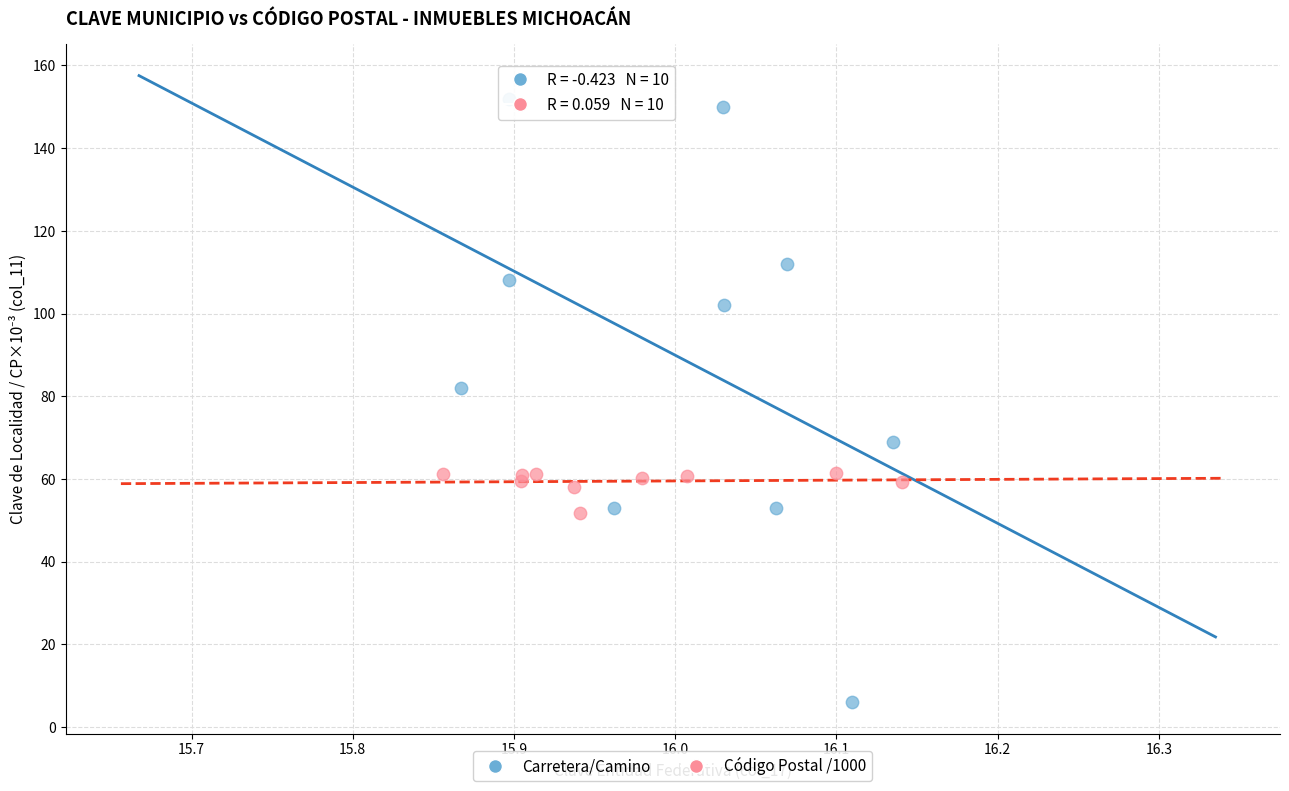

Which series has the largest Y range (max minus min)?

Carretera/Camino